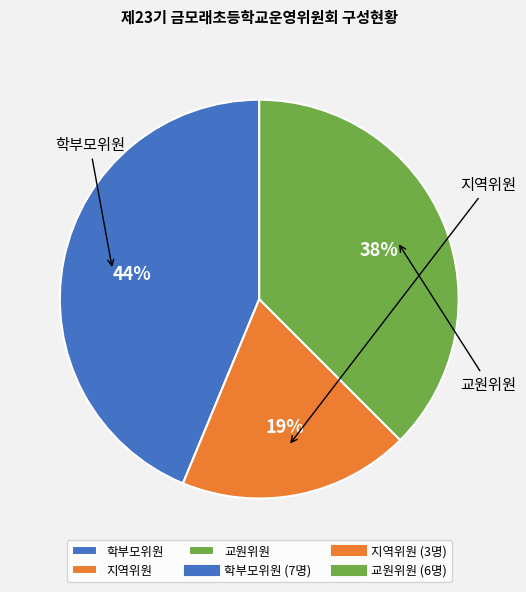

To the nearest percent, what is the average slice percentage?

33%